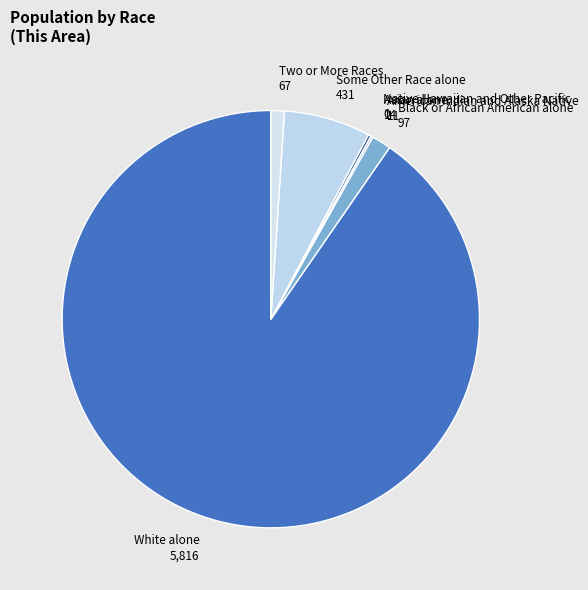

True or false: Some Other Race alone 431 accounts for 1% of the total.

False